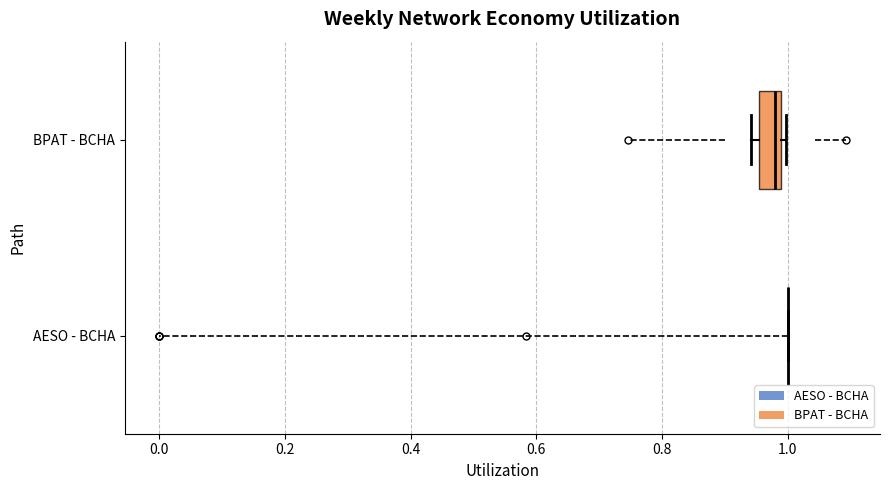

Comparing the boxes themselves (not the whiskers), which one is the widest?

BPAT - BCHA